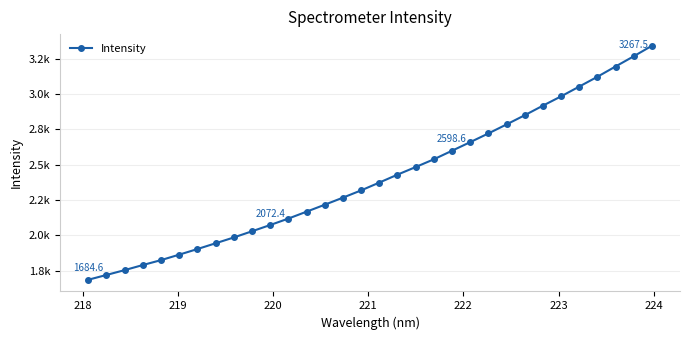

True or false: there are more than 1 points higher than both neighbors.

False